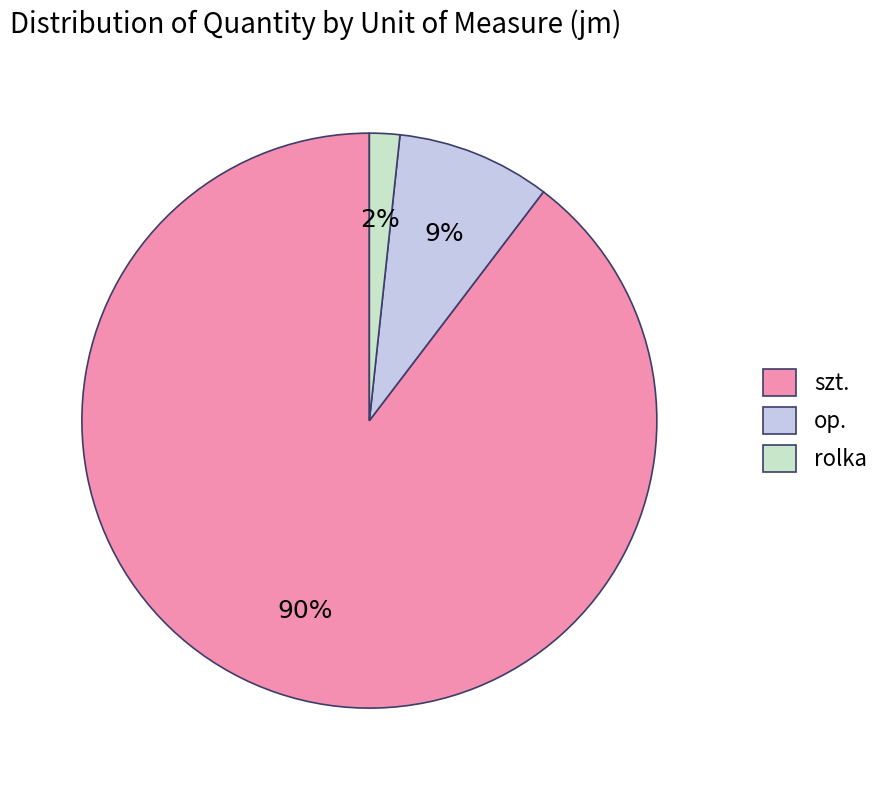

To the nearest percent, what percentage of the pie is rolka?

2%